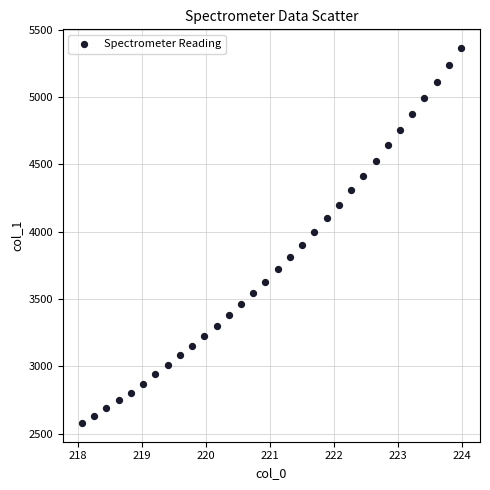

What is the range of X values (max minus min)?

5.9